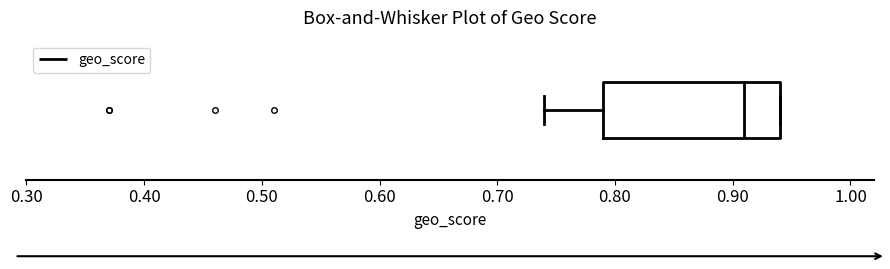

Transcribe this box plot: give where the median line is, the range the box spans, and where the two whiskers end, as read against the x-axis. The values are not printed on the chart, so give them approximately, as read against the axis.

median 0.91, box 0.79 to 0.94, whiskers 0.74 to 0.94